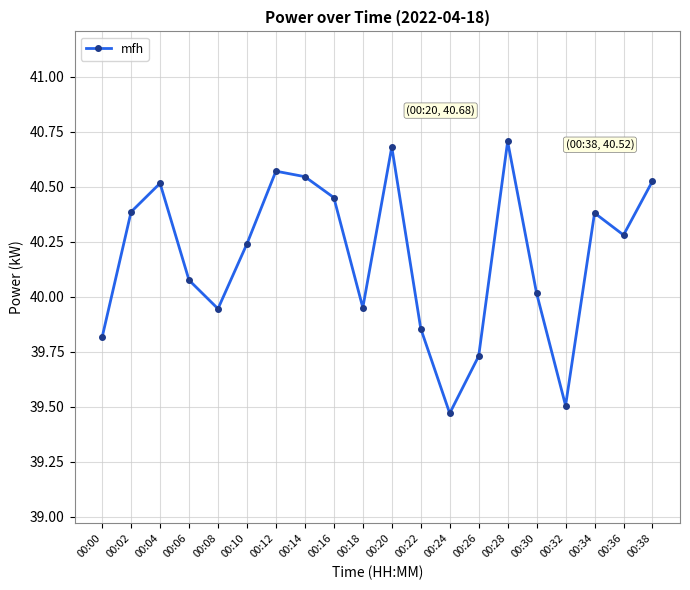

What is the value of the 19th point from the left?

40.3